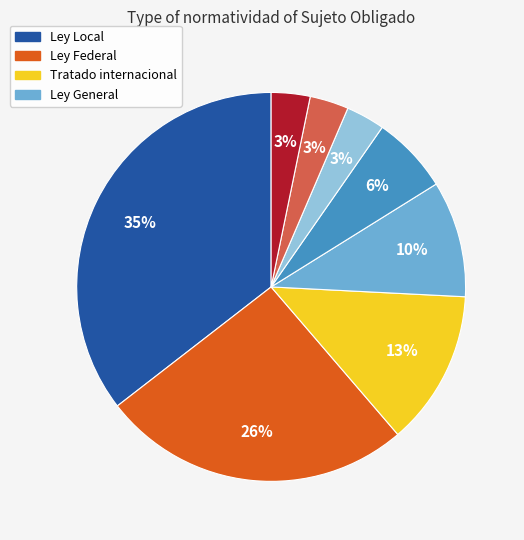

Does any single category account for the majority?

No